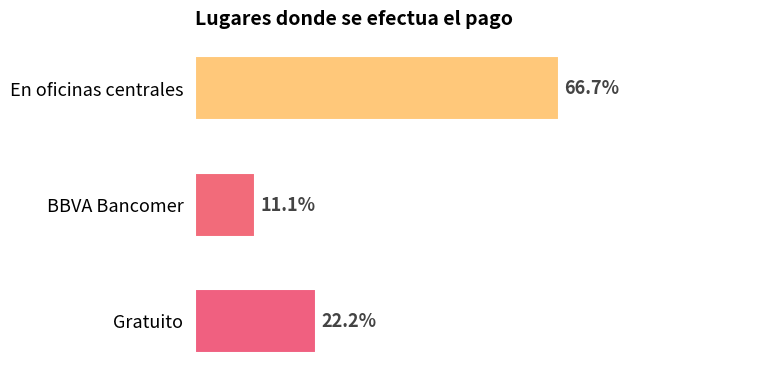

Are the bars grouped side by side (vs. stacked)?

No